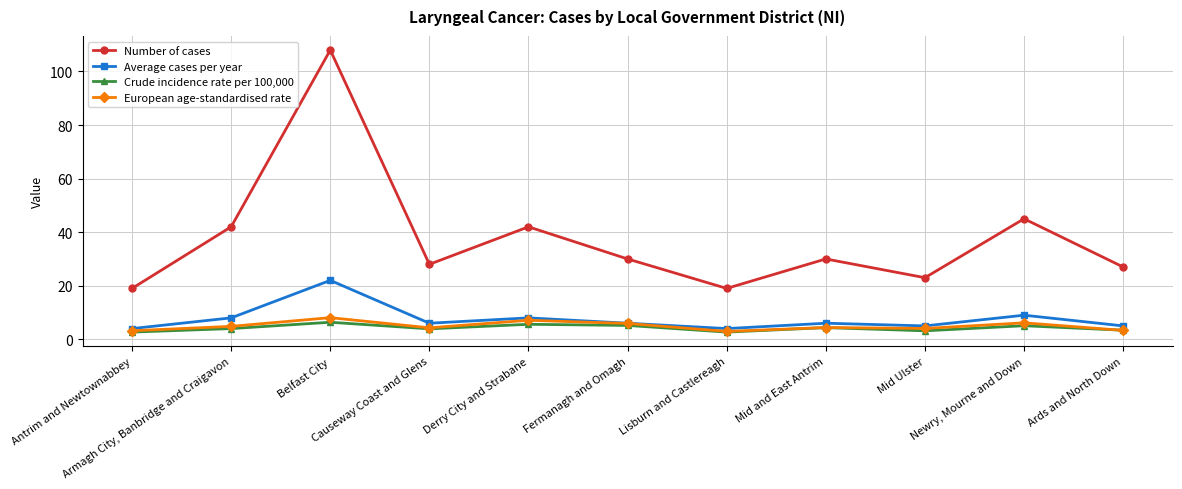

Which series has the largest total across all categories?

Number of cases